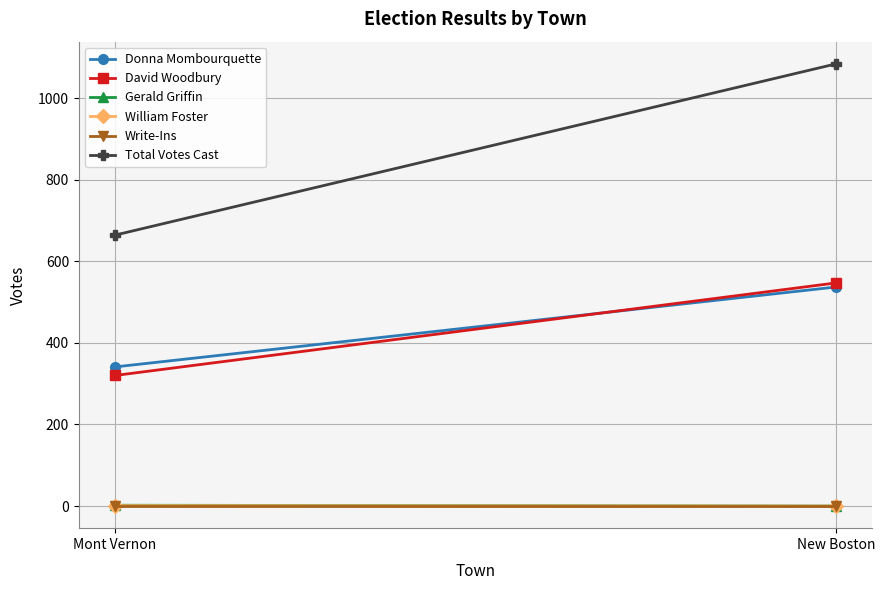

What is the sum of the Donna Mombourquette values at Mont Vernon and New Boston?

878